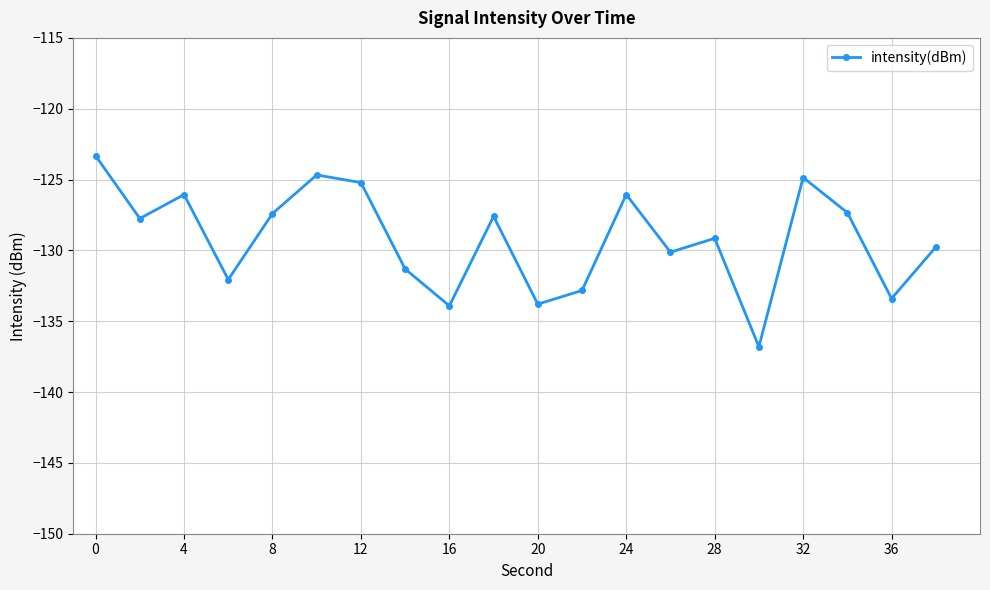

How many points are lower than both their immediate neighbors (excluding endpoints)?

7